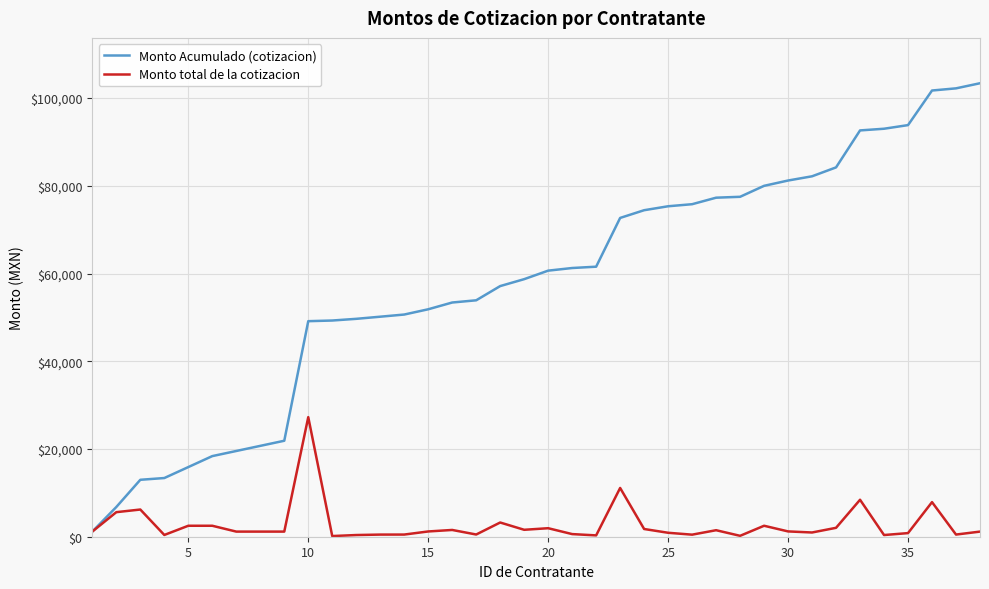

Which series has the largest range (max minus min)?

Monto Acumulado (cotizacion)